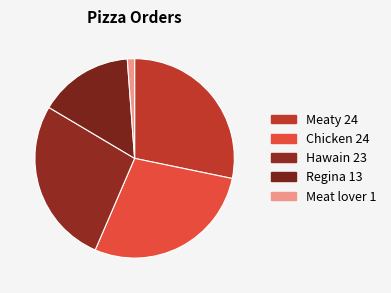

To the nearest percent, what portion does Chicken represent?

28%